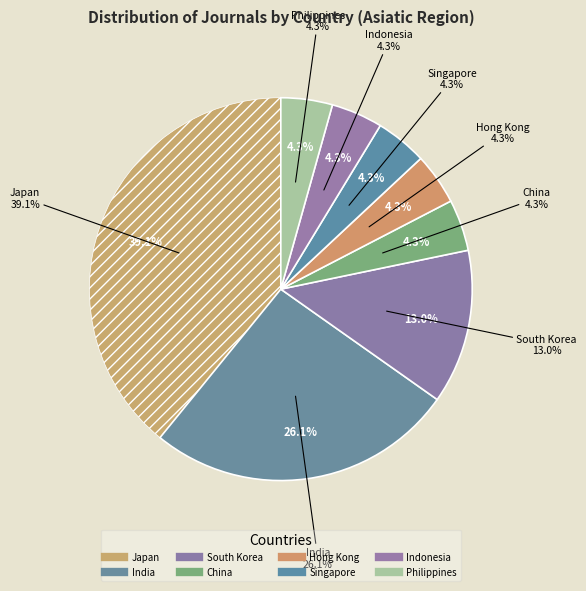

Rank the categories by value from highest to lowest.

Japan, India, South Korea, China, Hong Kong, Singapore, Indonesia, Philippines